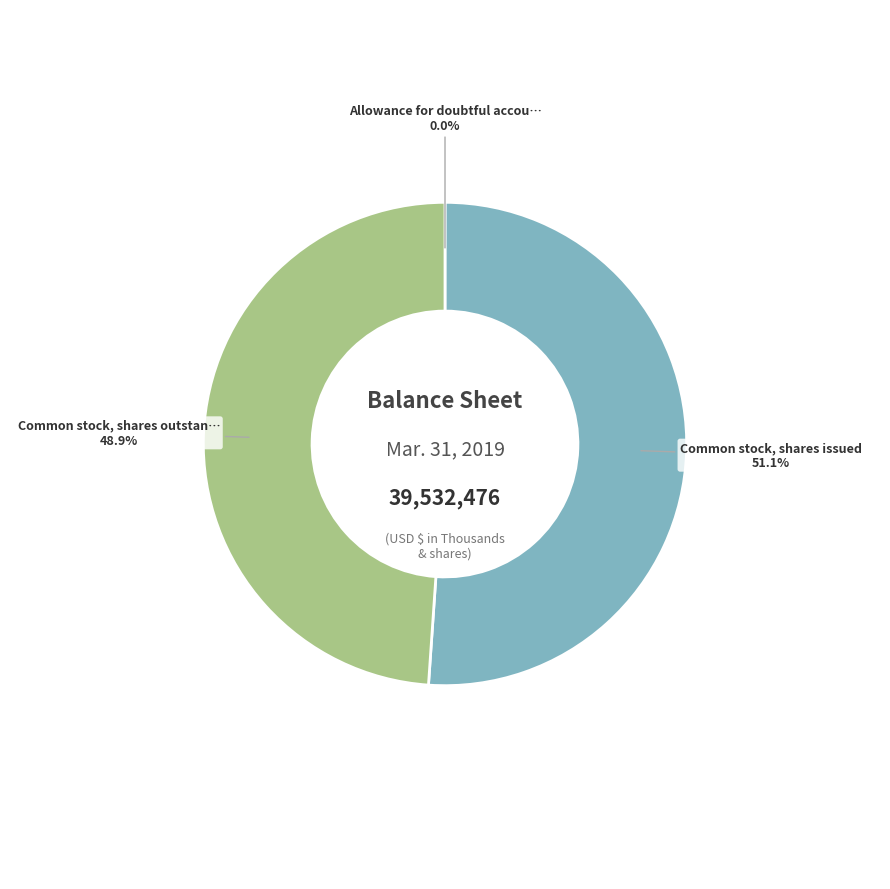

Is there any slice that represents more than half of the pie?

Yes